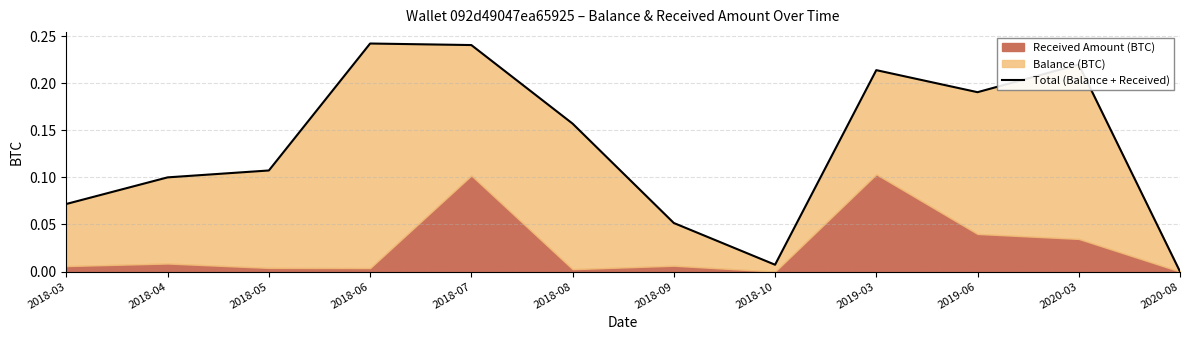

What is the difference between the maximum and second lowest values?

0.2